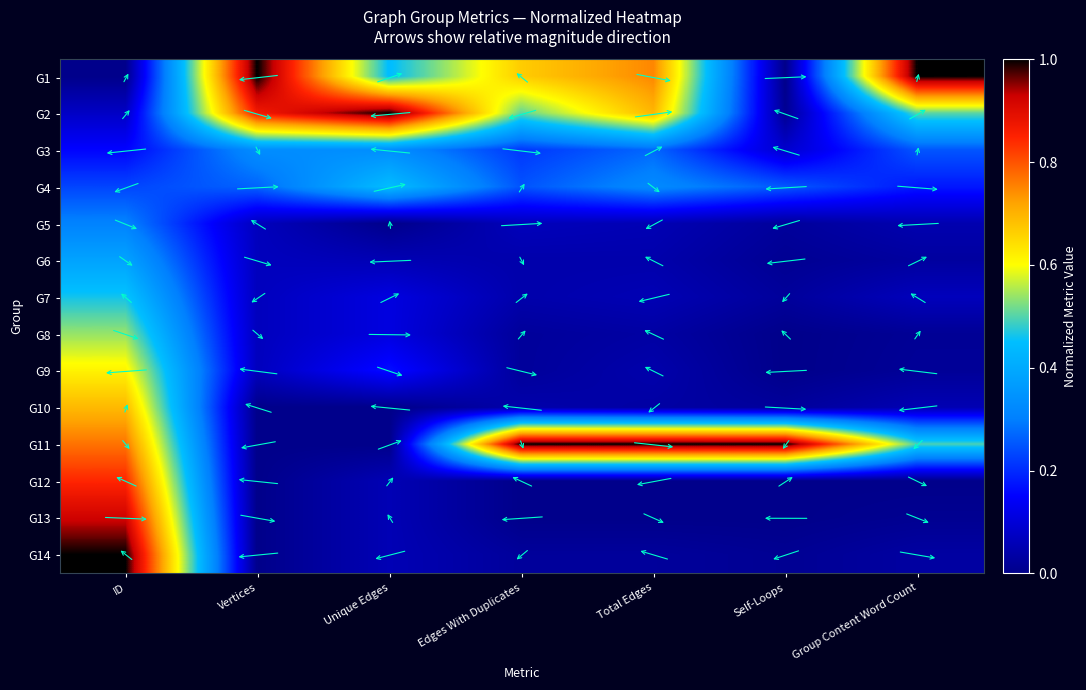

Reading left to right, transcribe all the data shown in this chart.

G1: ID=0.0	Vertices=1.0	Unique Edges=0.4	Edges With Duplicates=0.7	Total Edges=0.8	Self-Loops=0.0	Group Content Word Count=1.0
G2: ID=0.1	Vertices=0.9	Unique Edges=1.0	Edges With Duplicates=0.5	Total Edges=0.7	Self-Loops=0.0	Group Content Word Count=0.5
G3: ID=0.2	Vertices=0.3	Unique Edges=0.3	Edges With Duplicates=0.2	Total Edges=0.3	Self-Loops=0.1	Group Content Word Count=0.3
G4: ID=0.2	Vertices=0.3	Unique Edges=0.4	Edges With Duplicates=0.2	Total Edges=0.3	Self-Loops=0.3	Group Content Word Count=0.2
G5: ID=0.3	Vertices=0.1	Unique Edges=0.0	Edges With Duplicates=0.1	Total Edges=0.1	Self-Loops=0.0	Group Content Word Count=0.0
G6: ID=0.4	Vertices=0.1	Unique Edges=0.1	Edges With Duplicates=0.0	Total Edges=0.0	Self-Loops=0.0	Group Content Word Count=0.0
G7: ID=0.5	Vertices=0.1	Unique Edges=0.1	Edges With Duplicates=0.0	Total Edges=0.1	Self-Loops=0.0	Group Content Word Count=0.1
G8: ID=0.5	Vertices=0.1	Unique Edges=0.1	Edges With Duplicates=0.0	Total Edges=0.0	Self-Loops=0.0	Group Content Word Count=0.0
G9: ID=0.6	Vertices=0.1	Unique Edges=0.2	Edges With Duplicates=0.0	Total Edges=0.0	Self-Loops=0.0	Group Content Word Count=0.0
G10: ID=0.7	Vertices=0.0	Unique Edges=0.0	Edges With Duplicates=0.0	Total Edges=0.0	Self-Loops=0.0	Group Content Word Count=0.1
G11: ID=0.8	Vertices=0.0	Unique Edges=0.0	Edges With Duplicates=1.0	Total Edges=1.0	Self-Loops=1.0	Group Content Word Count=0.5
G12: ID=0.8	Vertices=0.0	Unique Edges=0.1	Edges With Duplicates=0.0	Total Edges=0.0	Self-Loops=0.0	Group Content Word Count=0.0
G13: ID=0.9	Vertices=0.0	Unique Edges=0.1	Edges With Duplicates=0.0	Total Edges=0.0	Self-Loops=0.0	Group Content Word Count=0.0
G14: ID=1.0	Vertices=0.0	Unique Edges=0.1	Edges With Duplicates=0.0	Total Edges=0.0	Self-Loops=0.0	Group Content Word Count=0.0